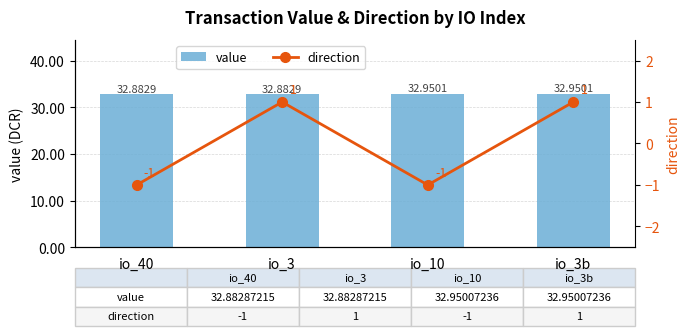

At which label does value reach its minimum?

io_40